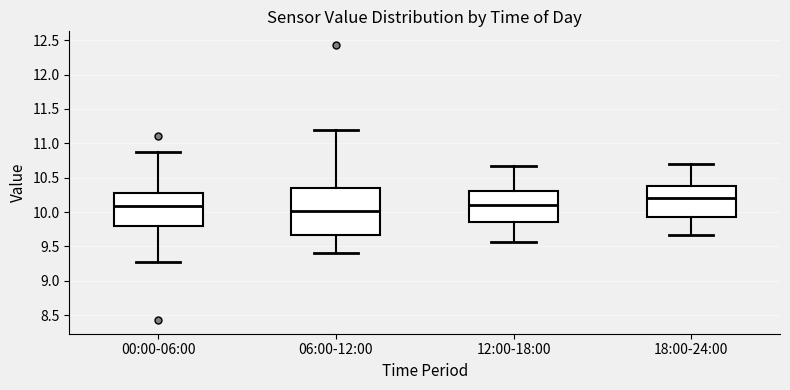

Which box's median line is the lowest?

06:00-12:00